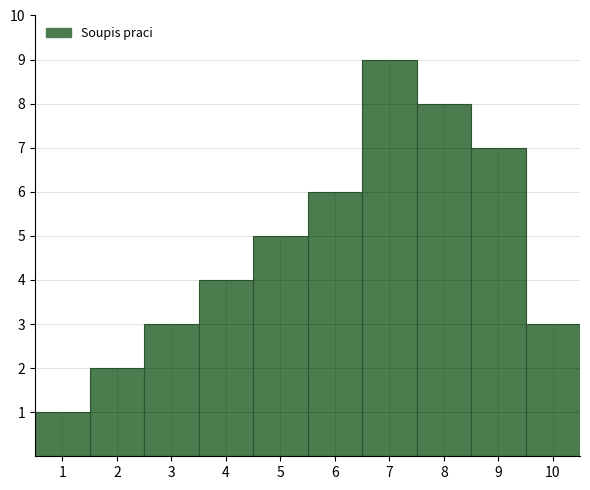

How tall is the bar that spans 1.5 to 2.5 on the x-axis? The values are not printed on the chart, so give them approximately, as read against the axis.

2